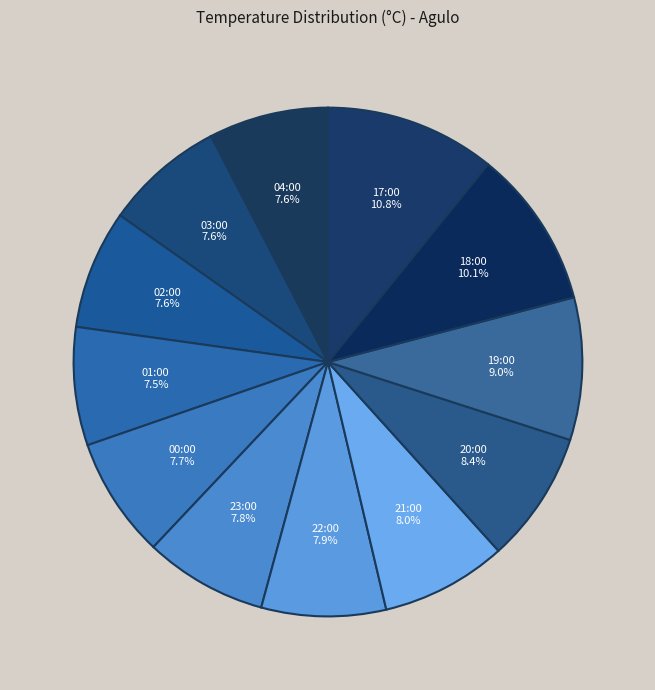

Is there a majority slice in this chart?

No